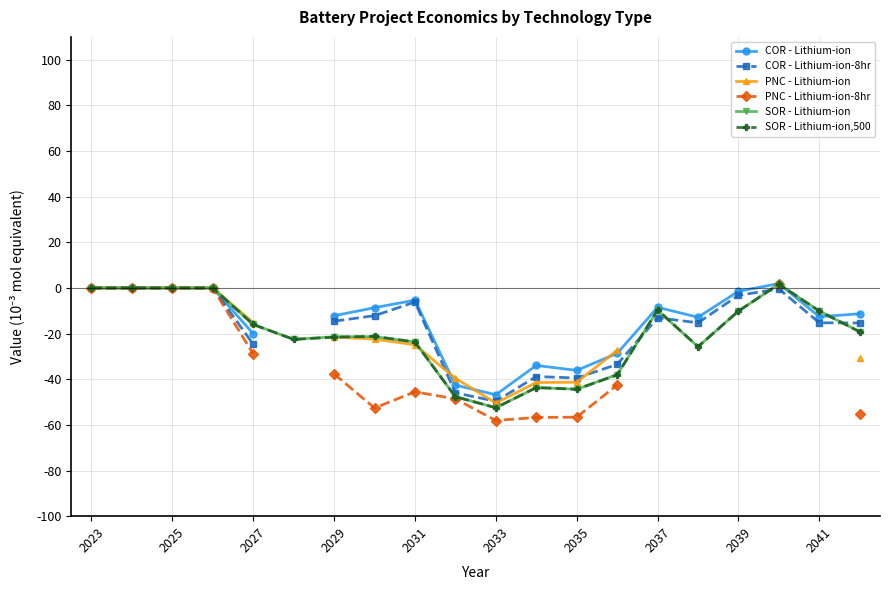

What is the minimum value for SOR - Lithium-ion?

-52.5